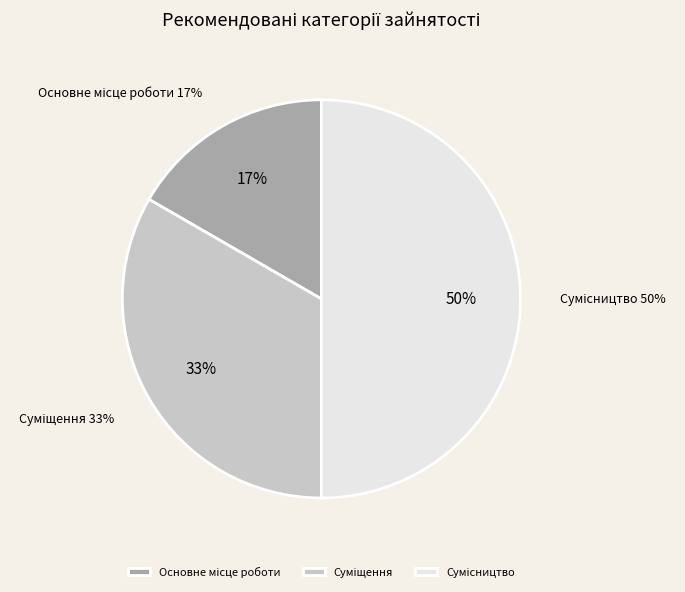

Which category has the smallest portion of the pie?

Основне місце роботи